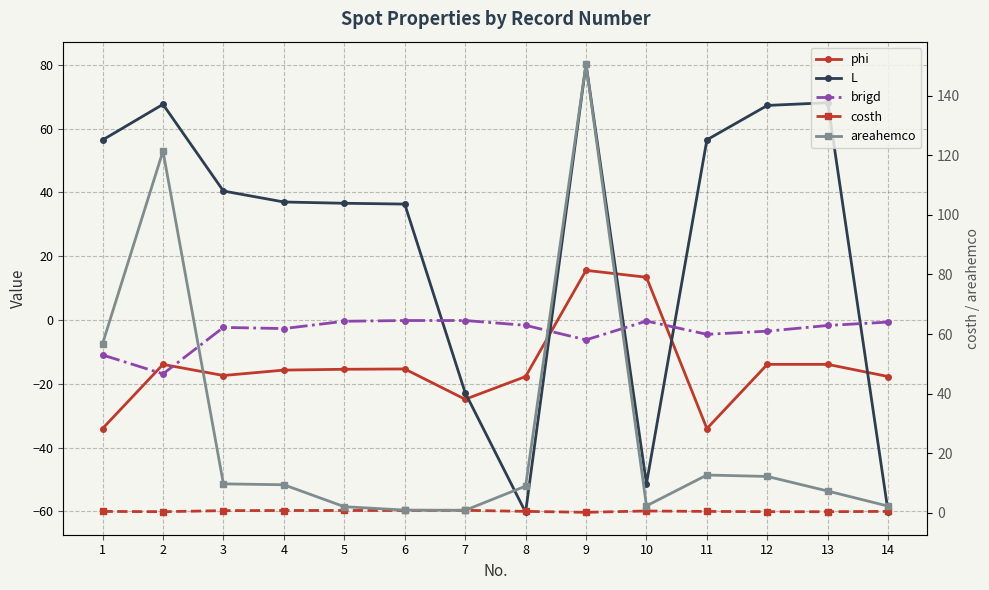

The costh series shows 0.8 at 10. True or false?

False